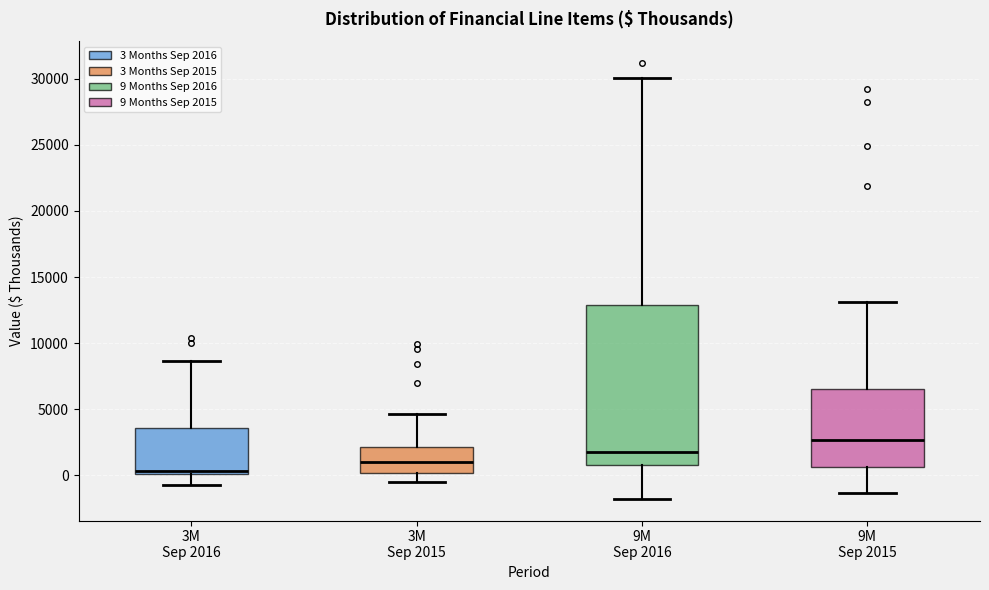

Which box has the lowest median line?

3M Sep 2016